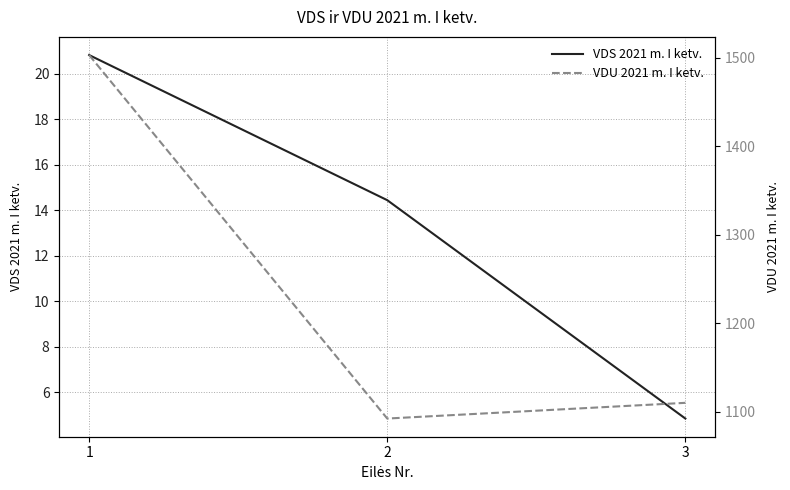

The value of VDU 2021 m. I ketv. at 3 is 1110.1. True or false?

True